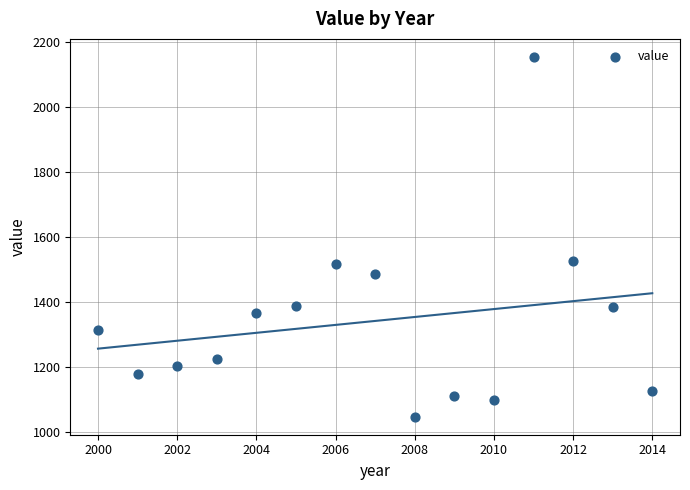

What is the range of X values (max minus min)?

14